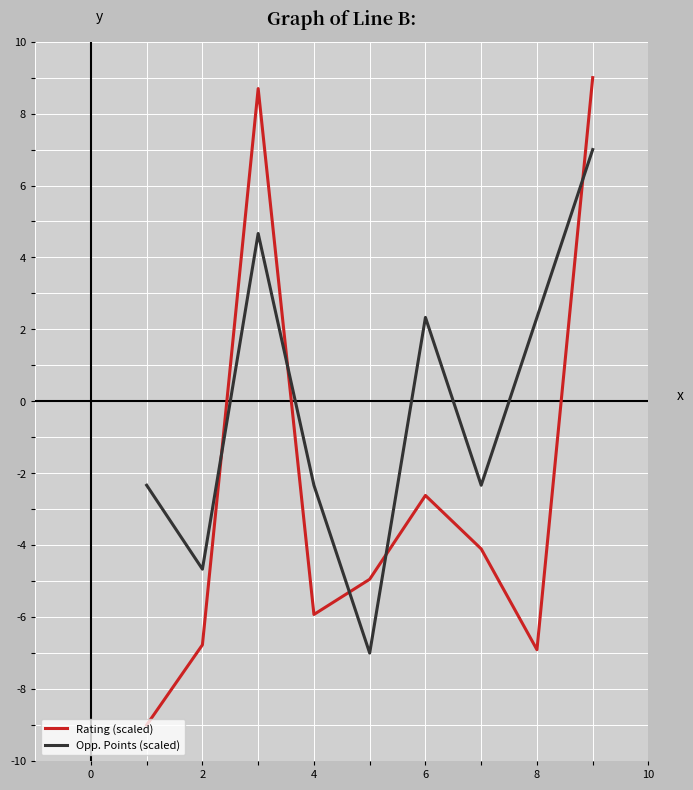

What is the highest value of the Rating (scaled) series?

9.0